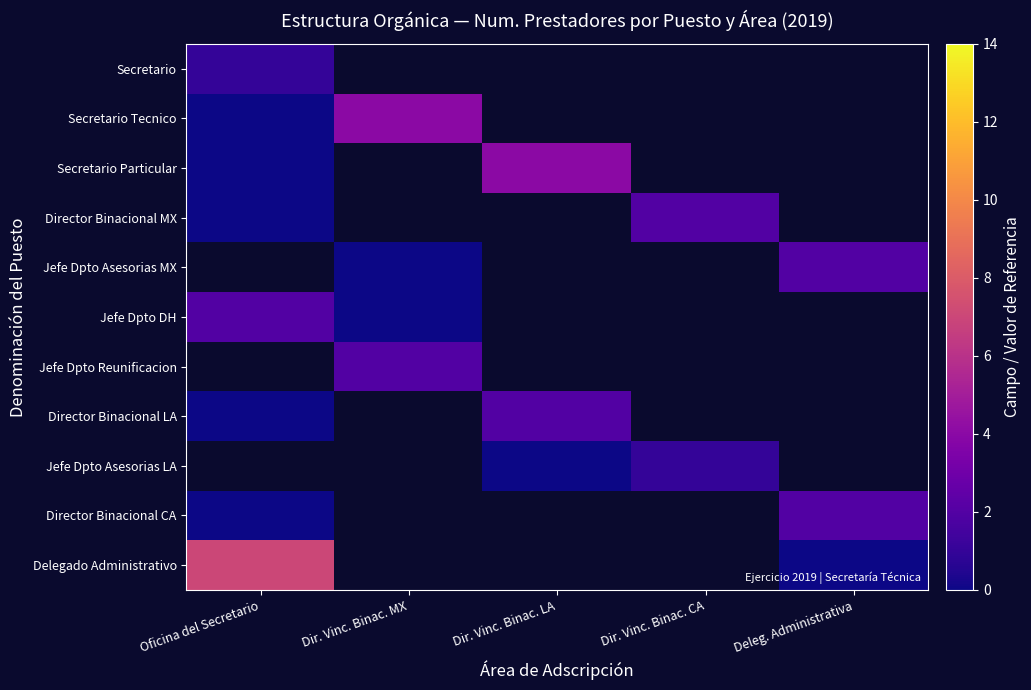

Rank the series by their maximum value, from highest to lowest.

Delegado Administrativo, Secretario Tecnico, Secretario Particular, Director Binacional MX, Secretario, Jefe Dpto Asesorias MX, Jefe Dpto DH, Jefe Dpto Reunificacion, Director Binacional LA, Jefe Dpto Asesorias LA, Director Binacional CA